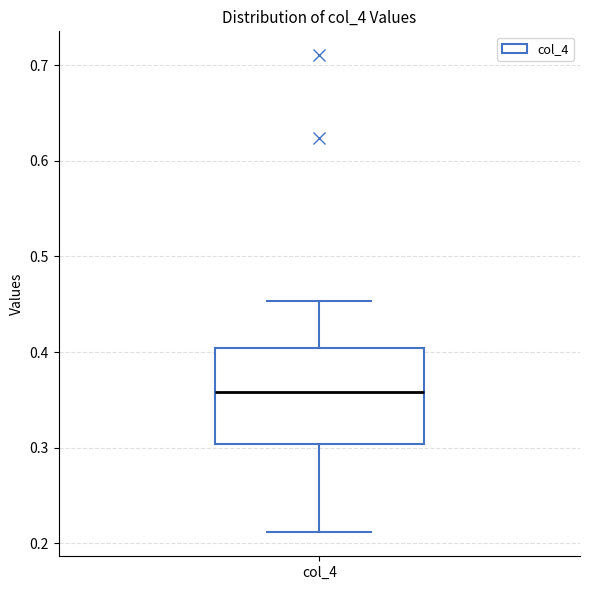

Read this box plot against the y-axis: the position of the median line, the range covered by the box, and the ends of both whiskers. The values are not printed on the chart, so give them approximately, as read against the axis.

median 0.36, box 0.30 to 0.40, whiskers 0.21 to 0.45